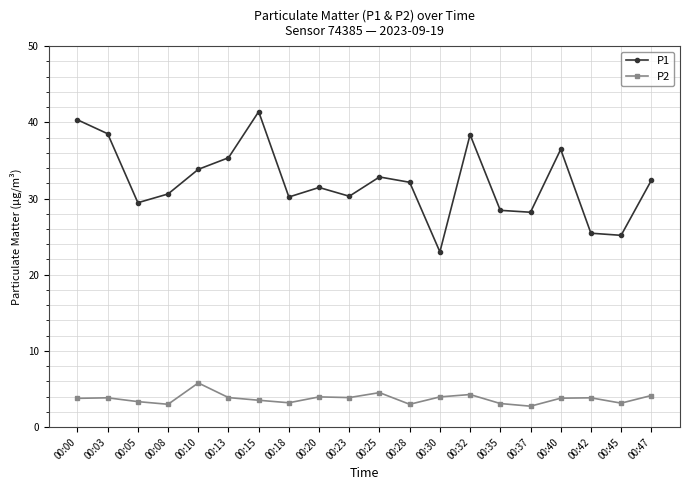

The value of P1 at 00:28 is 20.4. True or false?

False